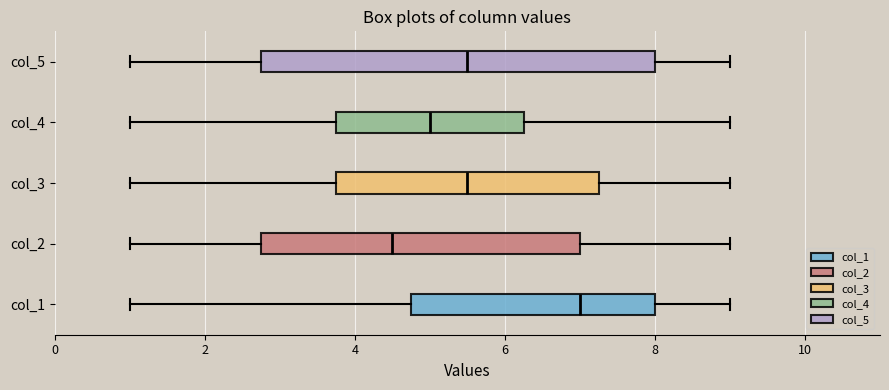

Reading bottom to top, read every box against the x-axis: the position of its median line, the range the box covers, and the ends of its whiskers. The values are not printed on the chart, so give them approximately, as read against the axis.

col_1: median 7.0, box 4.8 to 8.0, whiskers 1.0 to 9.0
col_2: median 4.6, box 2.8 to 7.0, whiskers 1.0 to 9.0
col_3: median 5.6, box 3.8 to 7.2, whiskers 1.0 to 9.0
col_4: median 5.0, box 3.8 to 6.2, whiskers 1.0 to 9.0
col_5: median 5.6, box 2.8 to 8.0, whiskers 1.0 to 9.0